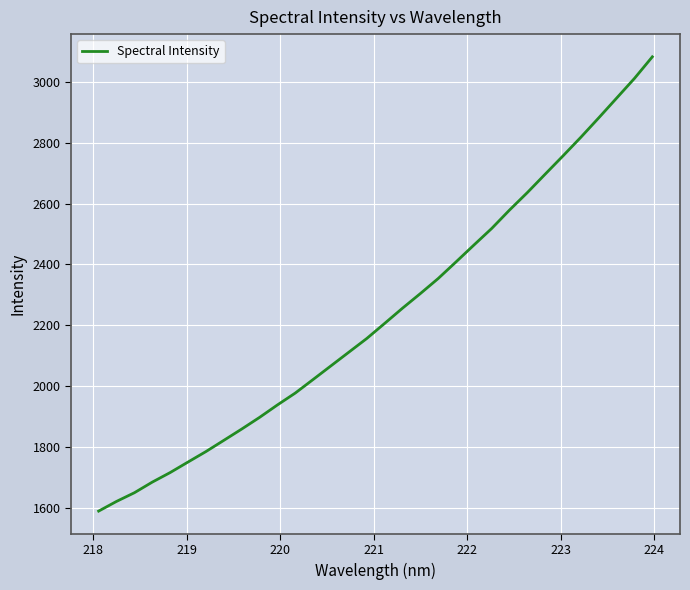

Is this an area chart (filled region under the line)?

No